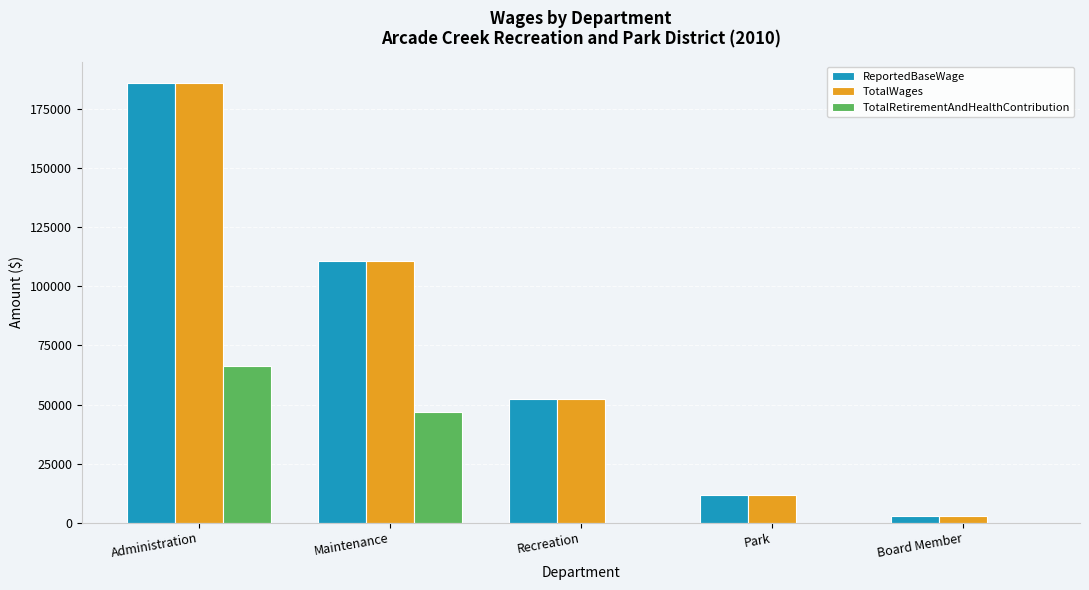

At which label does TotalWages first exceed 52480?

Administration